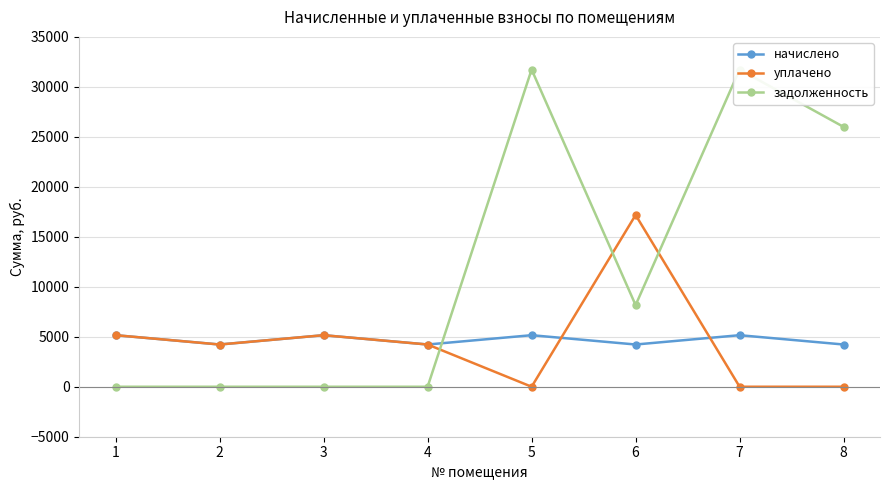

How many series are shown in this chart?

3